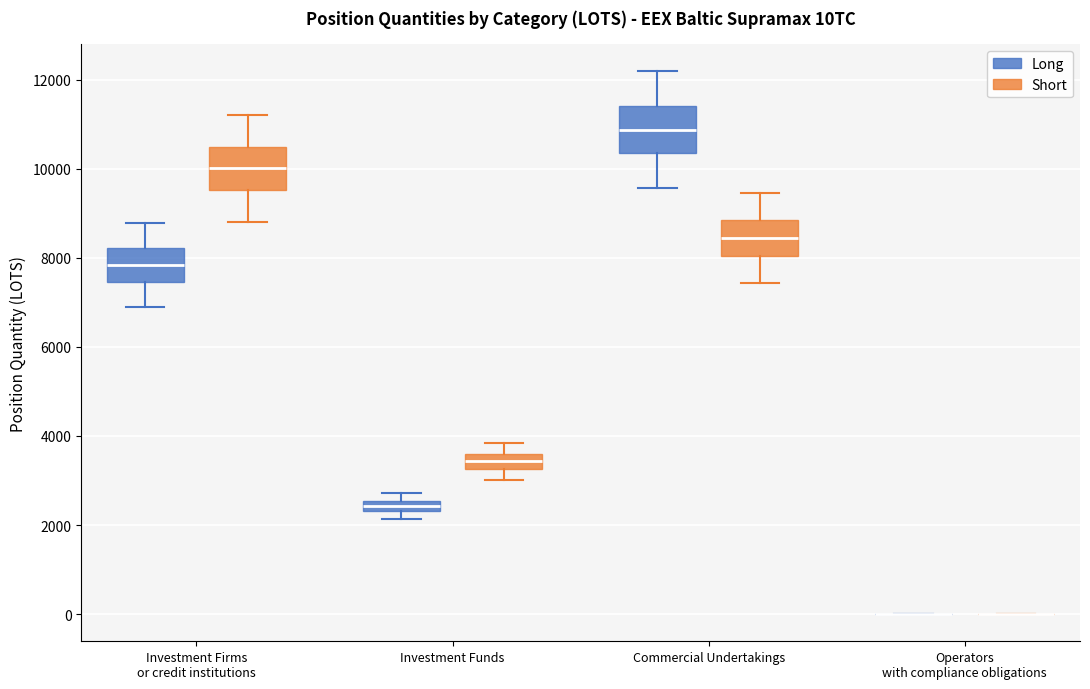

Where is the upper edge of the box for Investment Funds (Short) on the y-axis? The values are not printed on the chart, so give them approximately, as read against the axis.

3600